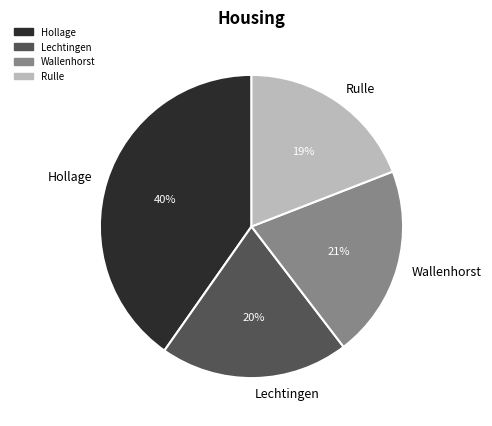

True or false: Wallenhorst accounts for 29% of the total.

False